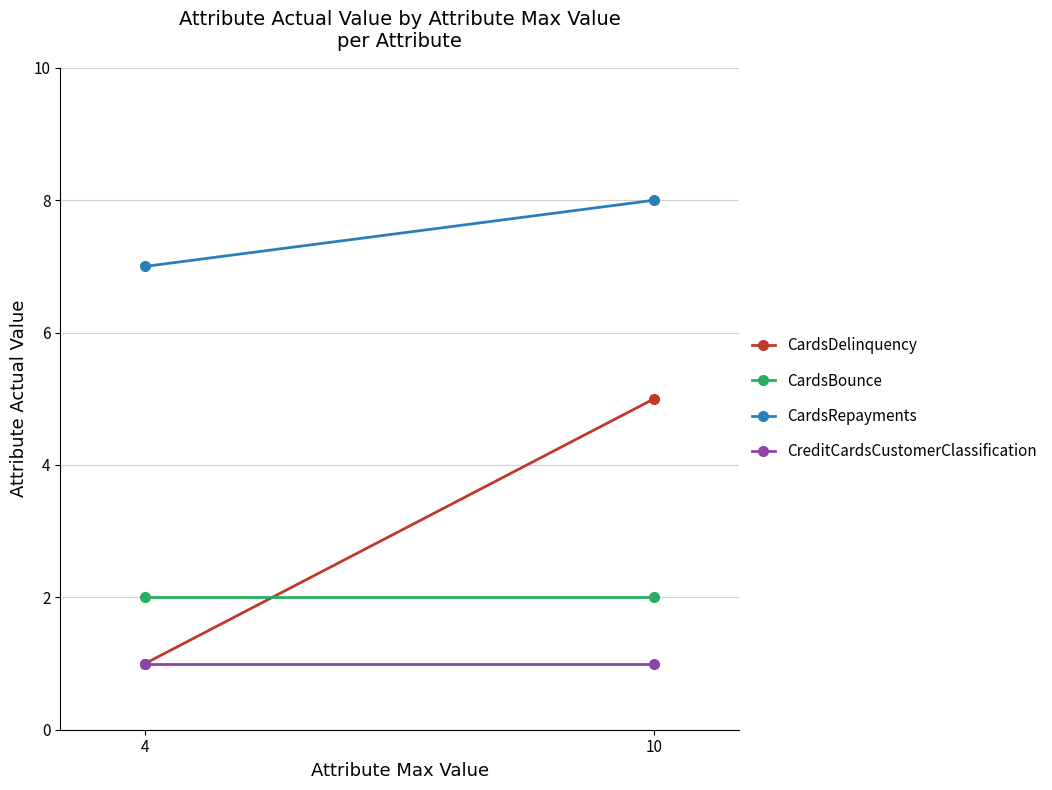

Reading left to right, list all the values displayed in this chart.

CardsDelinquency: 4=1	10=5
CardsBounce: 4=2	10=2
CardsRepayments: 4=7	10=8
CreditCardsCustomerClassification: 4=1	10=1